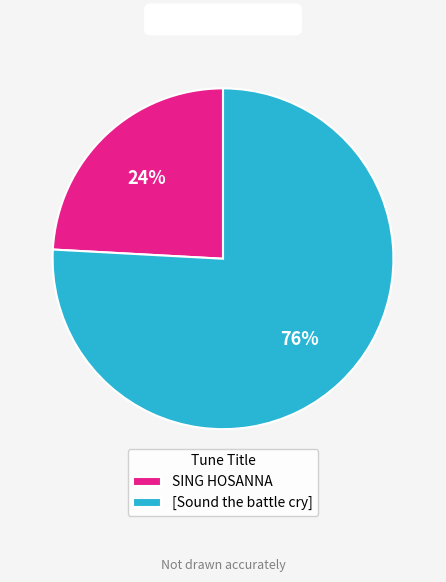

What is the ratio of the value at SING HOSANNA to the value at [Sound the battle cry]?

0.3